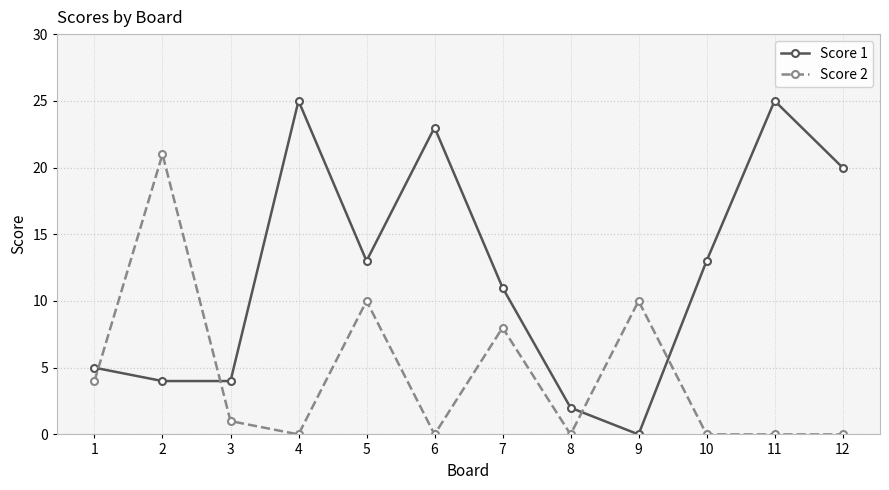

True or false: Score 1 has a value of 11 at 7.

True